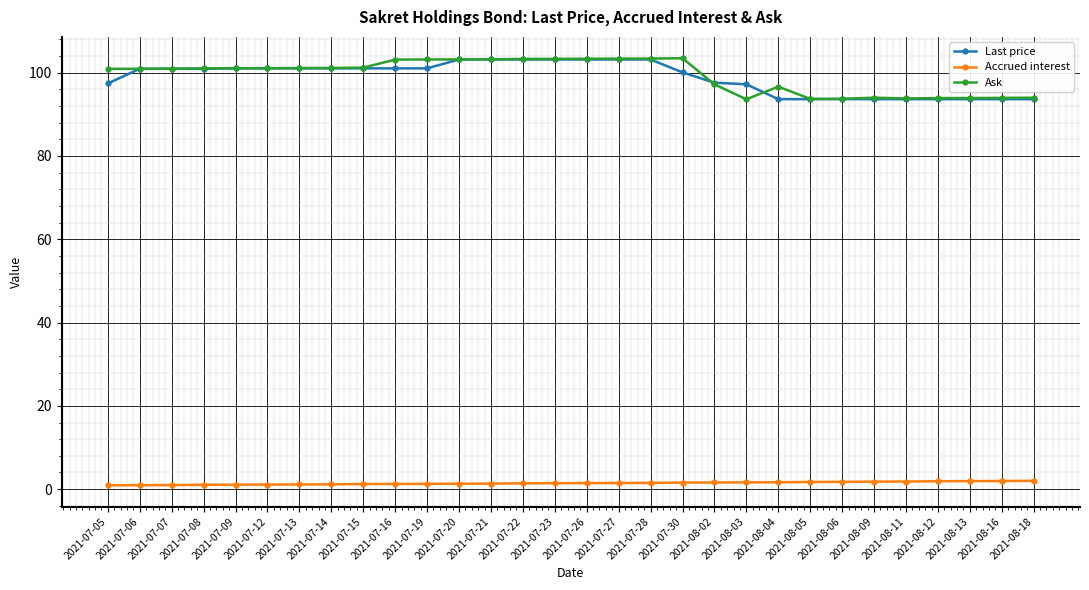

What is the spread (max minus min) of values at 2021-08-03?

95.6